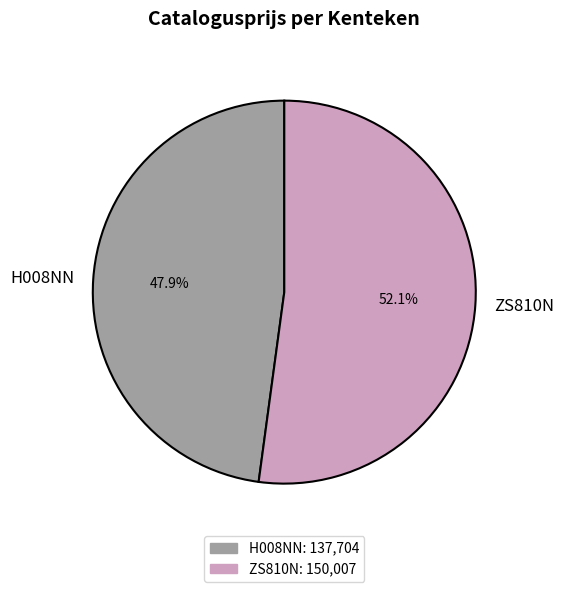

To the nearest percent, what portion does H008NN represent?

48%